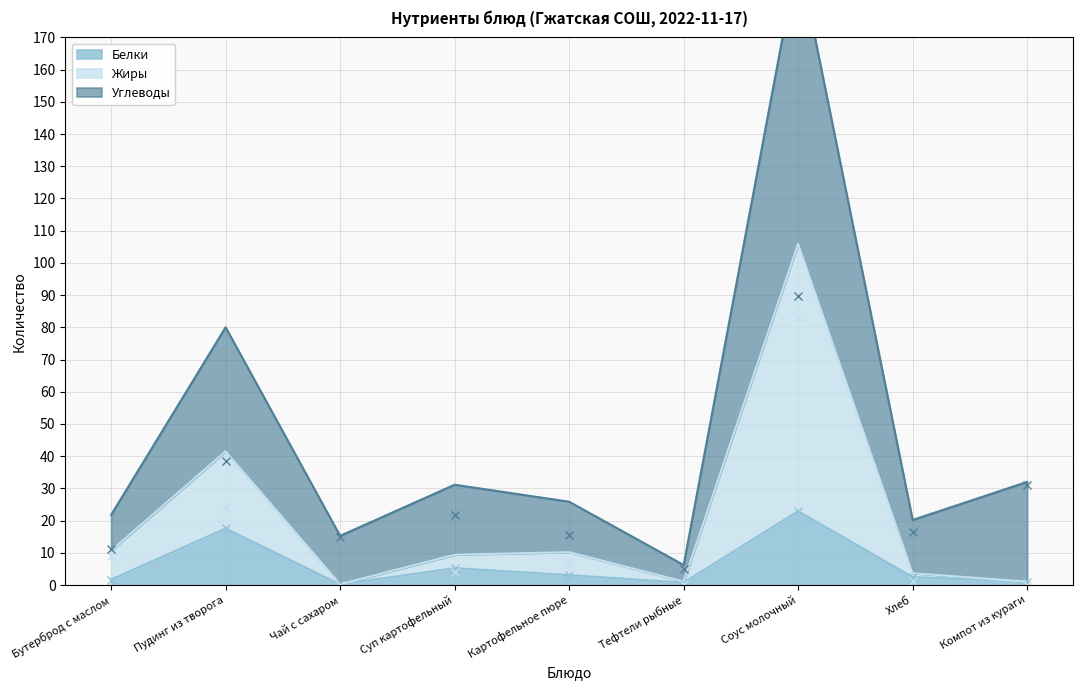

The value of Белки at Суп картофельный is 5.2. True or false?

True